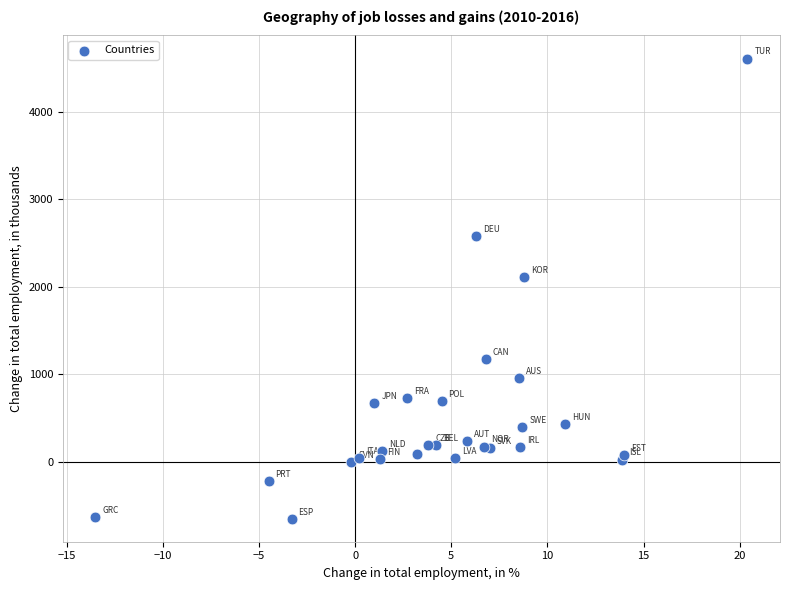

What Y value in the scatter plot is closest to 1978?

2107.5